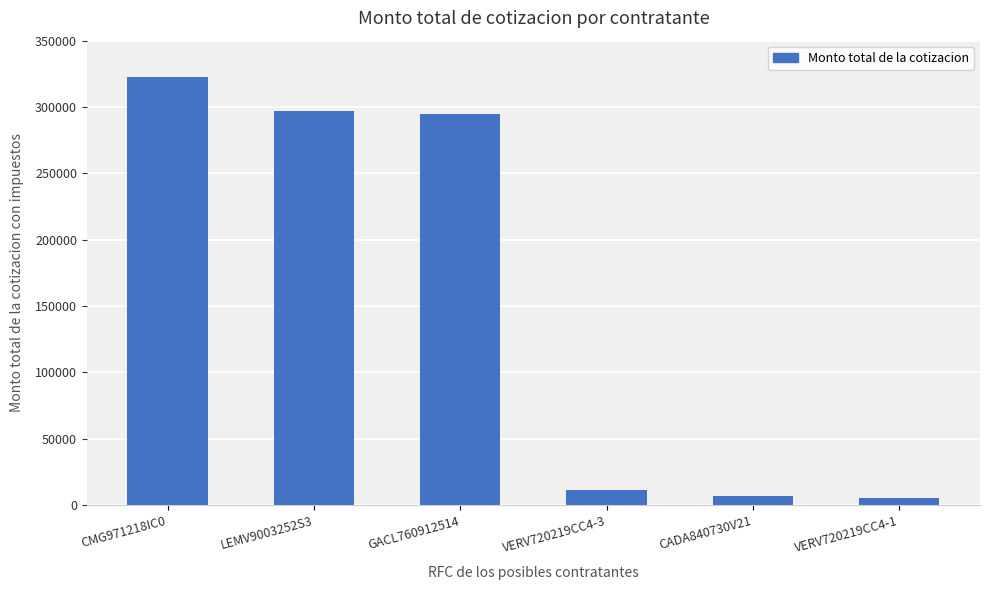

True or false: the data shows 294408.0 at GACL760912514.

True